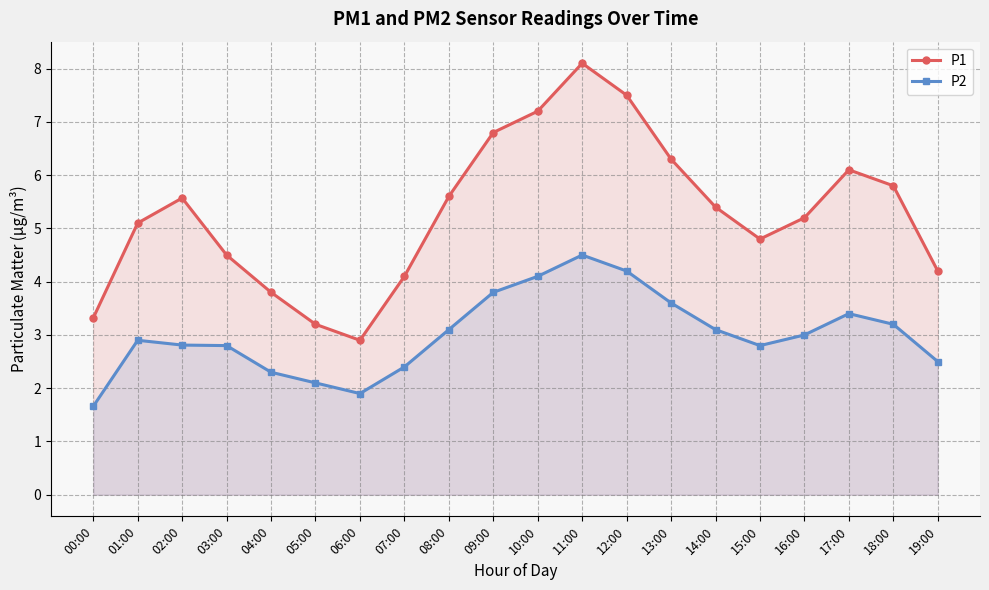

What is the minimum value shown in the chart?

1.7